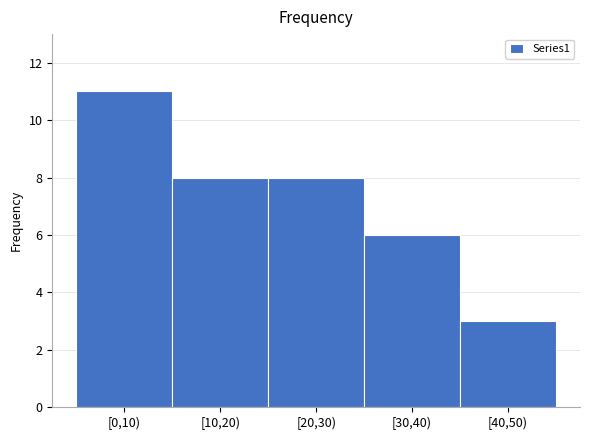

Reading right to left, transcribe all the data shown in this chart.

3	6	8	8	11